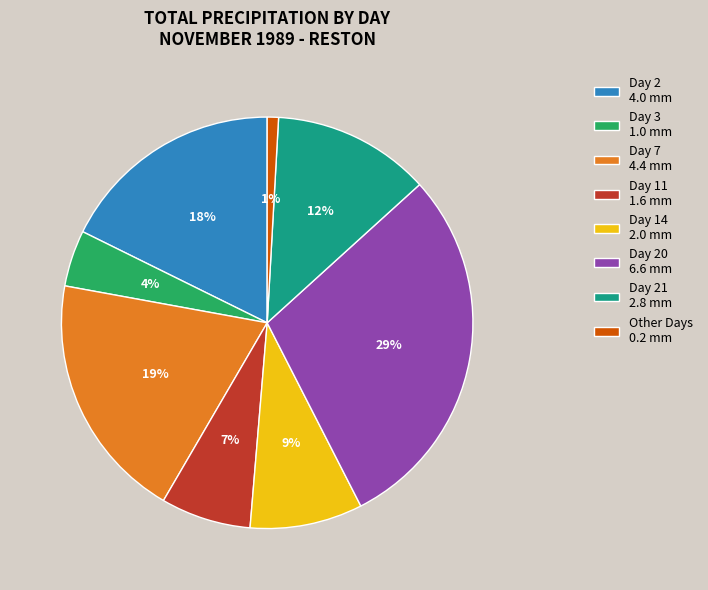

Do Day 21 2.8 mm and Day 14 2.0 mm together represent more than half of the pie?

No